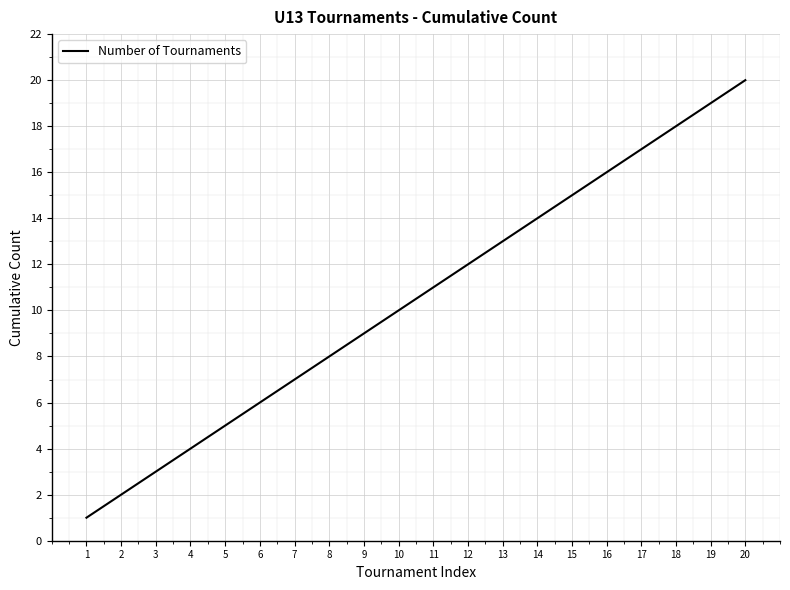

Where is the data nearest to the value 10?

10